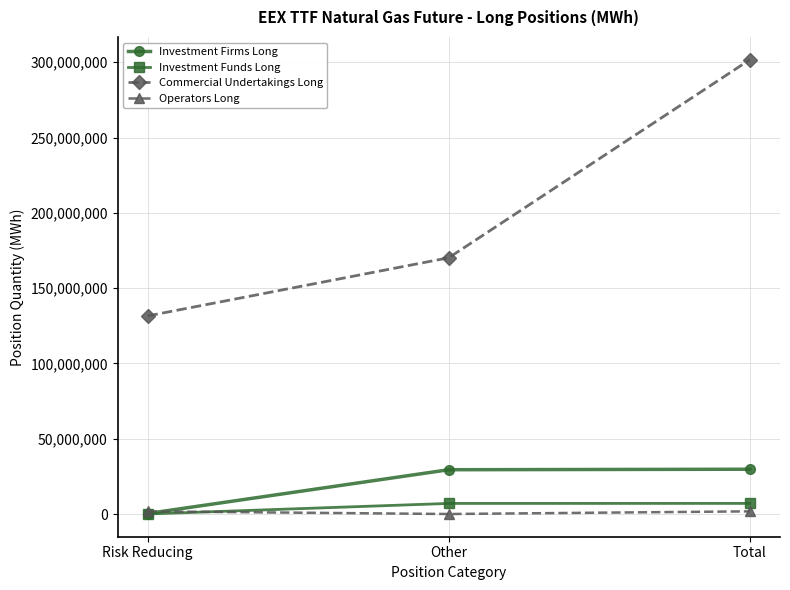

How many values in the Commercial Undertakings Long series are below 170174366?

1